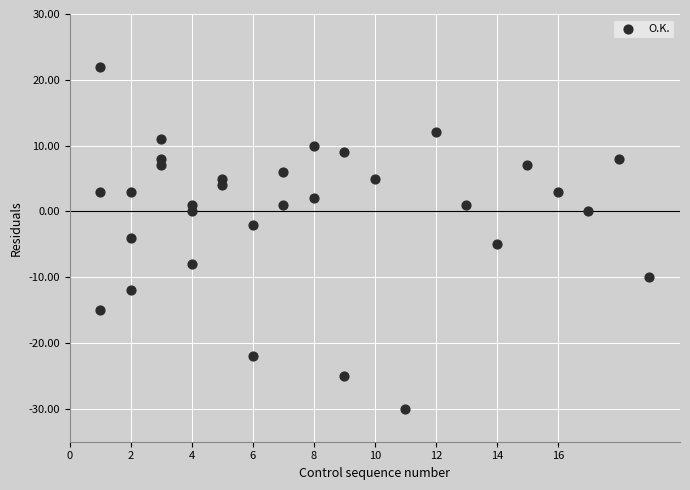

What is the range of X values (max minus min)?

18